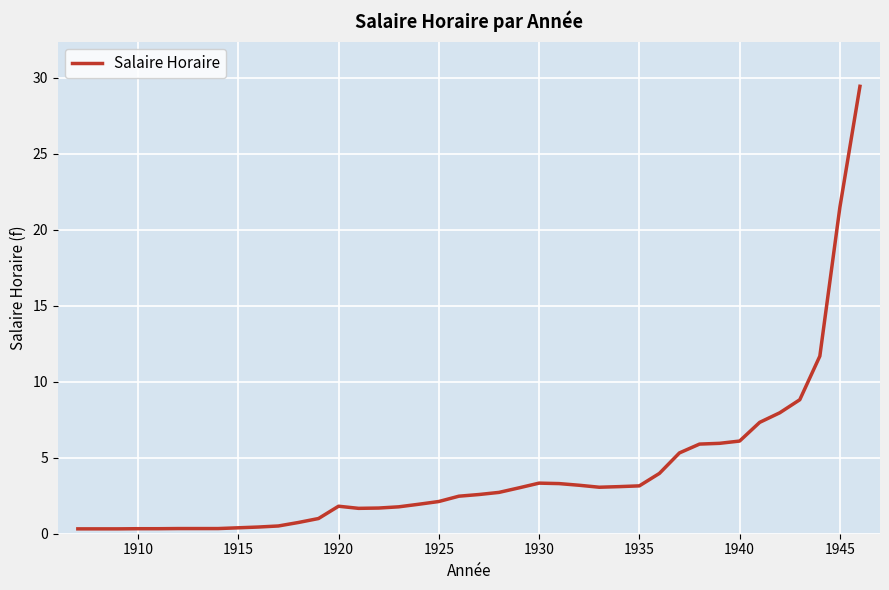

How many lines are shown in the chart?

1